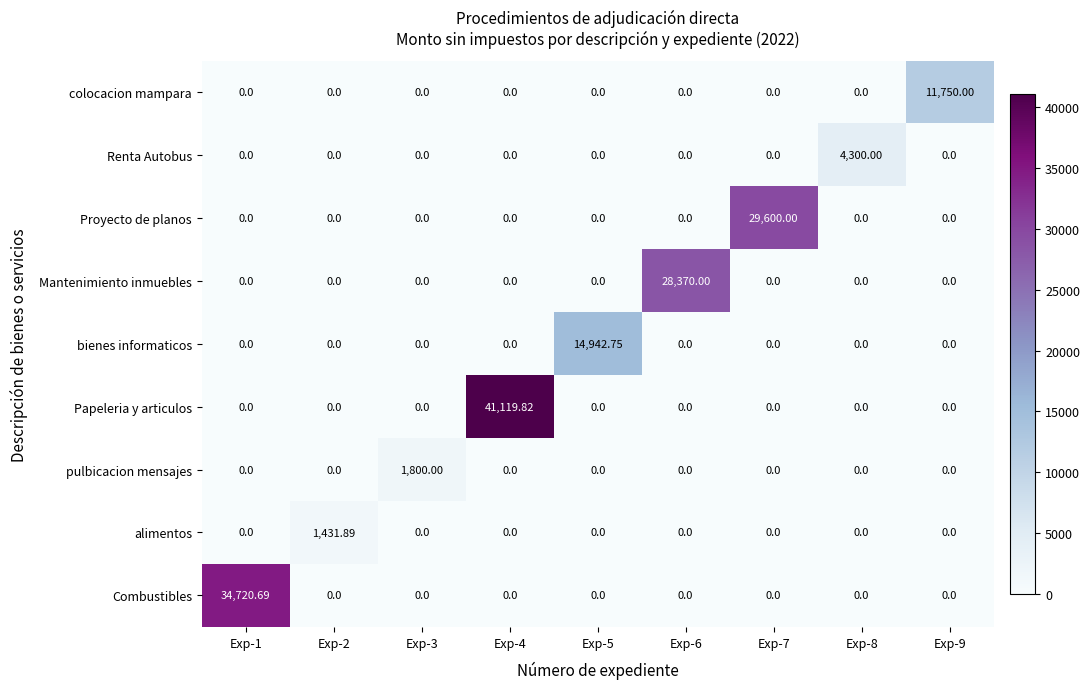

Between Exp-2 and Exp-8, which series saw the biggest shift?

Renta Autobus